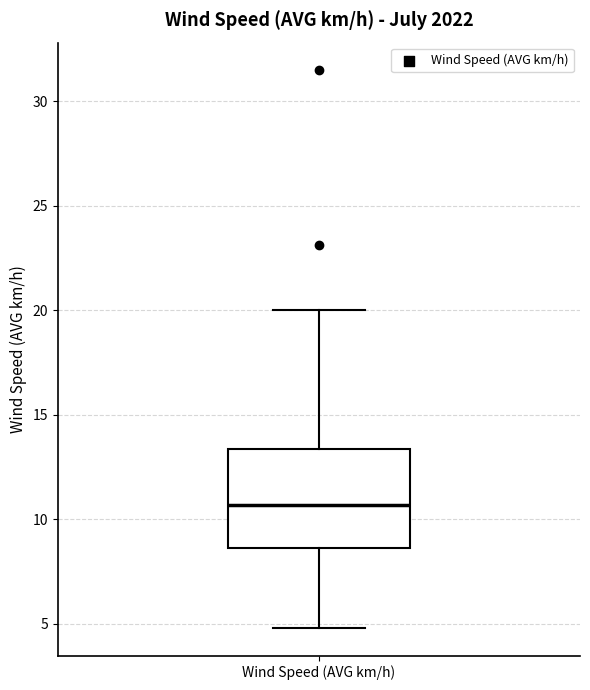

Transcribe this box plot: give where the median line is, the range the box spans, and where the two whiskers end, as read against the y-axis. The values are not printed on the chart, so give them approximately, as read against the axis.

median 10.5, box 8.5 to 13.5, whiskers 5.0 to 20.0